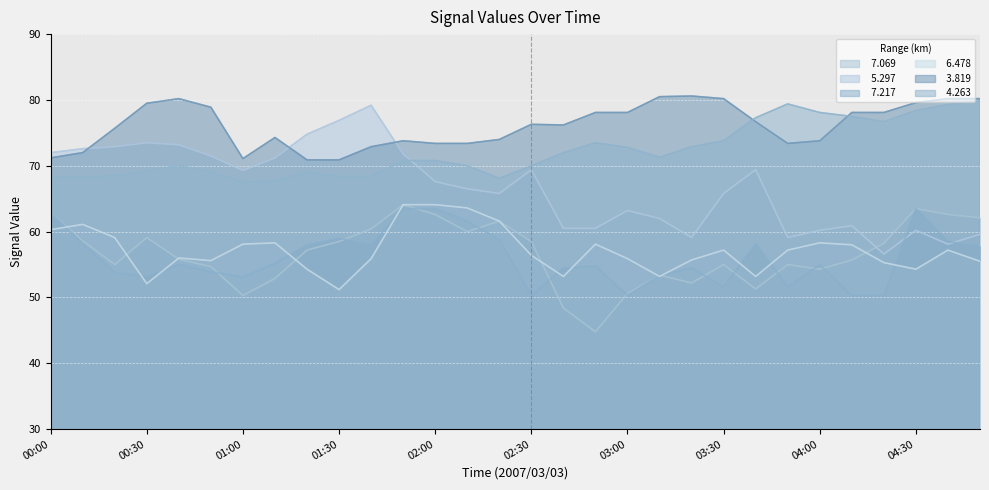

True or false:   5.297 and   3.819 cross at least once.

True